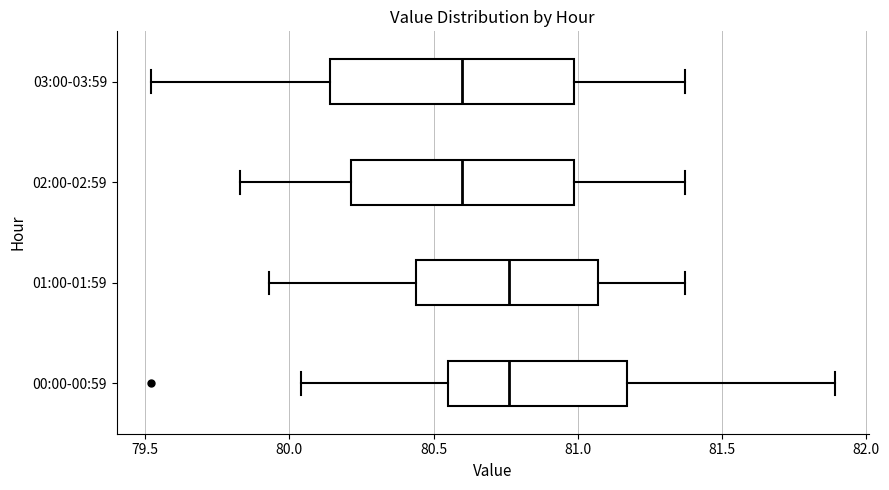

Where does the median line of the box for 01:00-01:59 sit on the x-axis? The values are not printed on the chart, so give them approximately, as read against the axis.

80.75